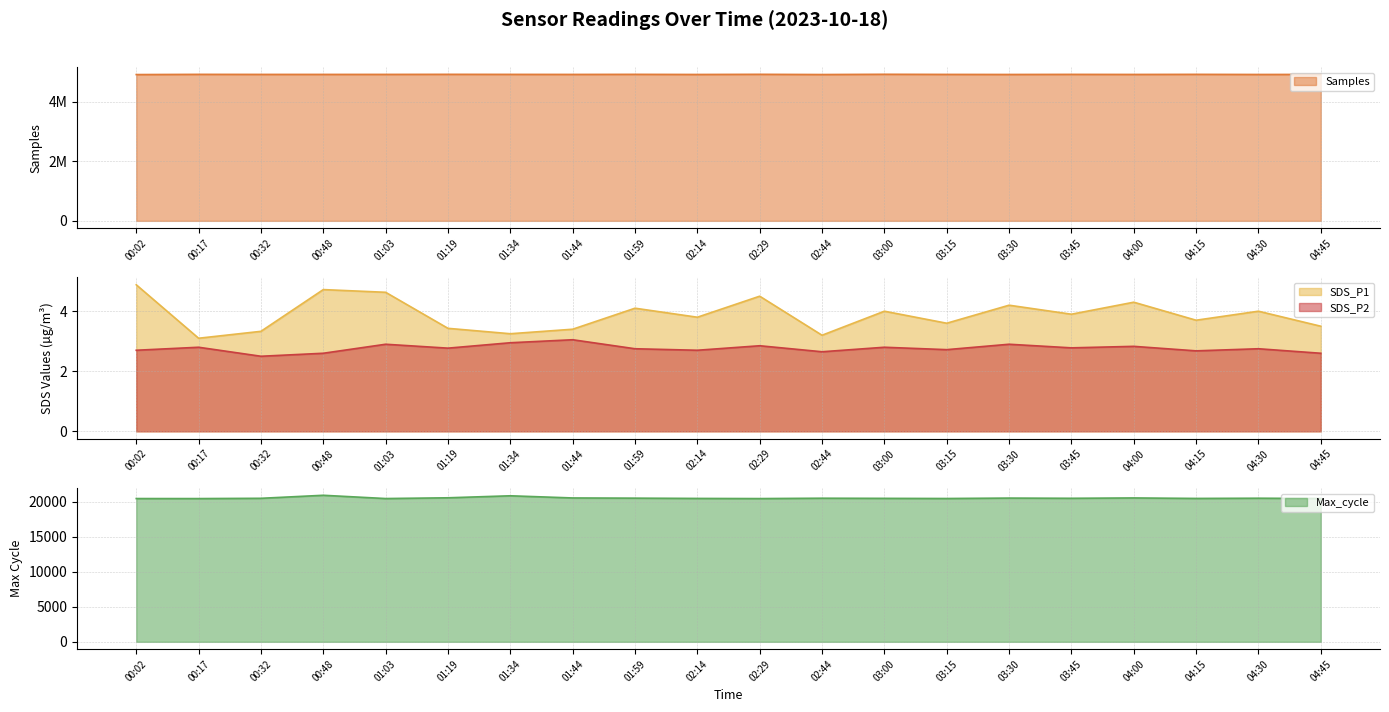

True or false: SDS_P1 has a value of 4.2 at 03:30.

True